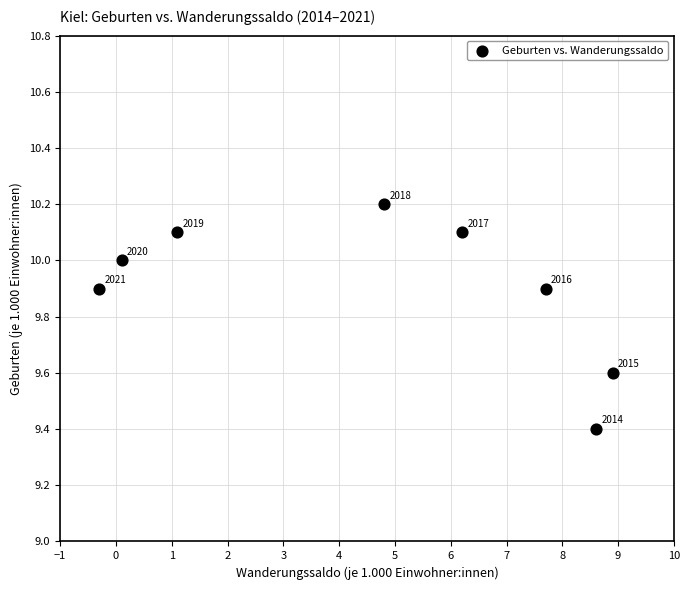

What Y value in the scatter plot is closest to 9?

9.4